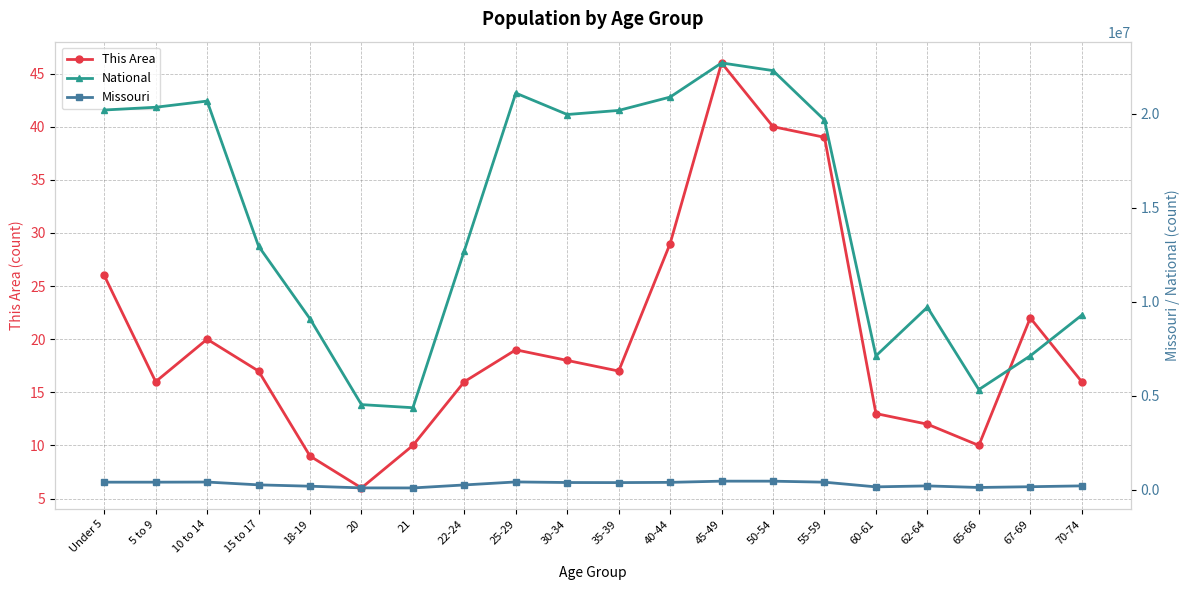

What are all the series names shown in the legend?

This Area, National, Missouri